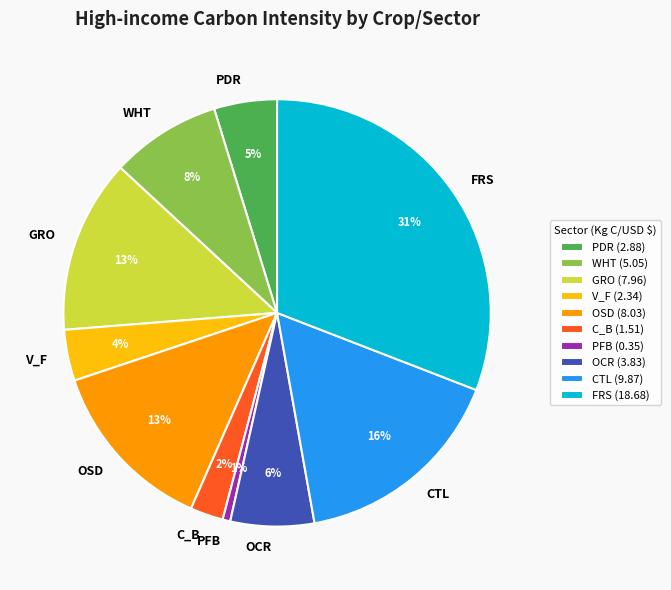

Is there a majority slice in this chart?

No